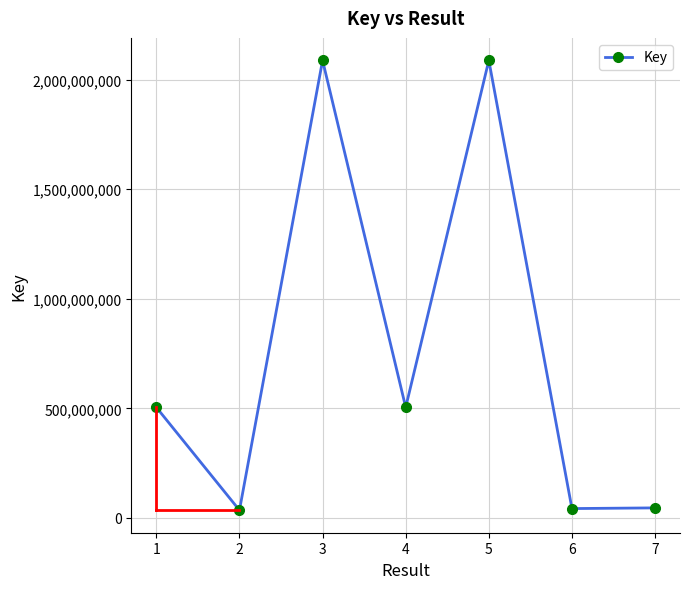

Where does the data first go above 504400033?

1